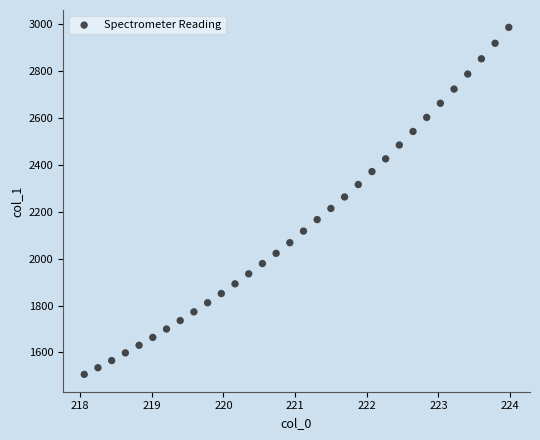

What is the range of X values (max minus min)?

5.9